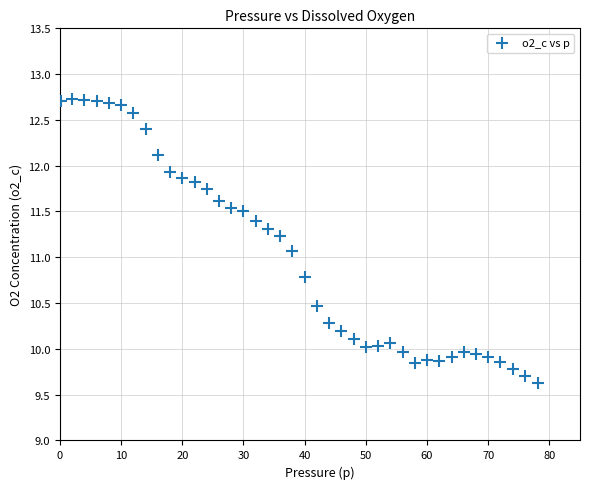

What Y value in the scatter plot is closest to 11?

11.1